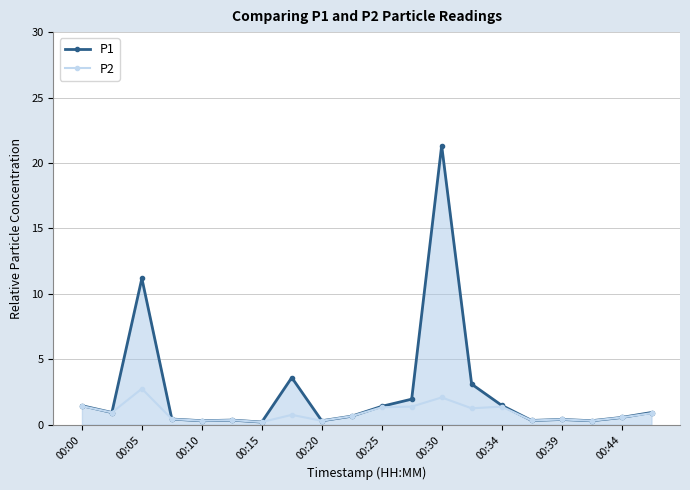

What is the value of the P2 point at the 8th from the left?

0.8